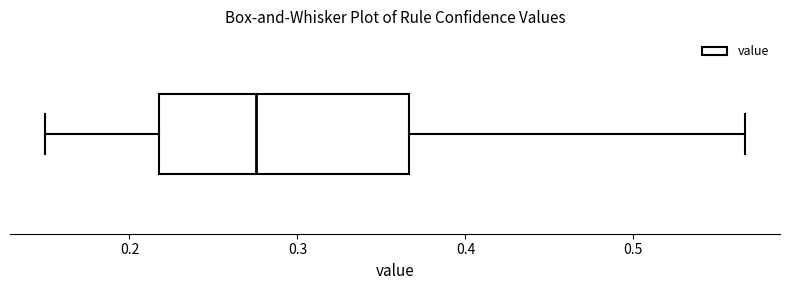

Read this box plot against the x-axis: the position of the median line, the range covered by the box, and the ends of both whiskers. The values are not printed on the chart, so give them approximately, as read against the axis.

median 0.28, box 0.22 to 0.37, whiskers 0.15 to 0.57